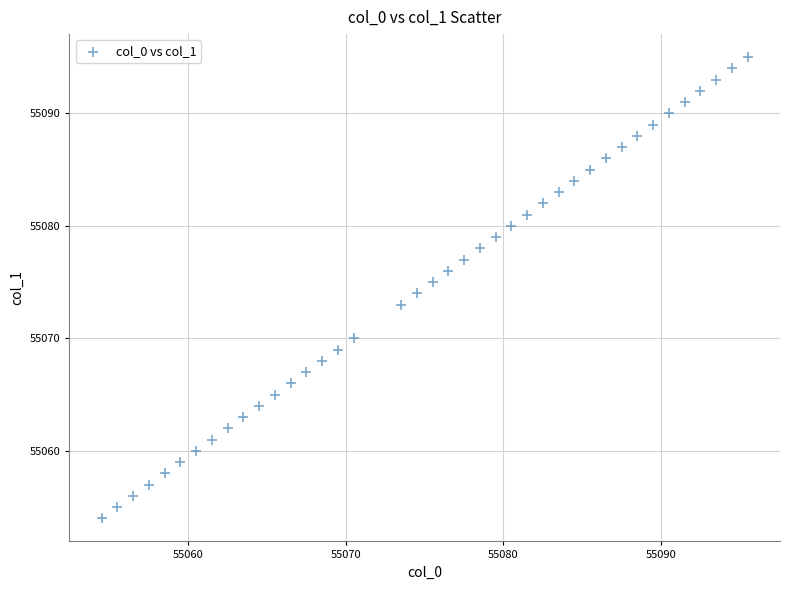

What is the range of Y values (max minus min)?

41